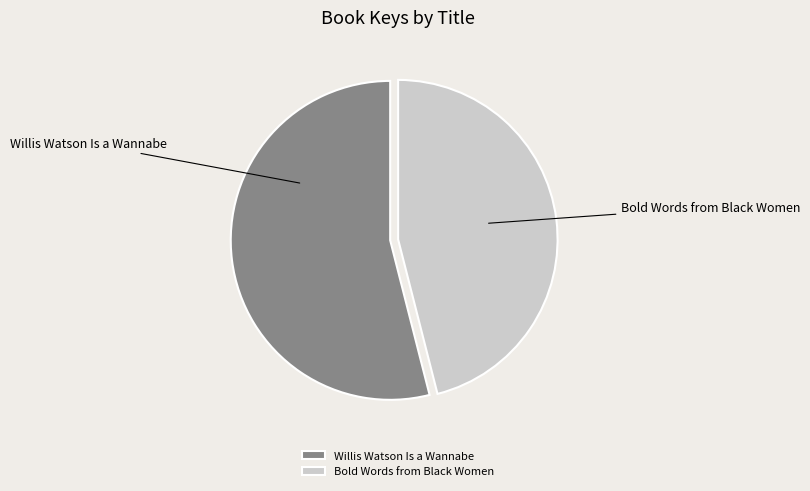

What is the majority slice?

Willis Watson Is a Wannabe